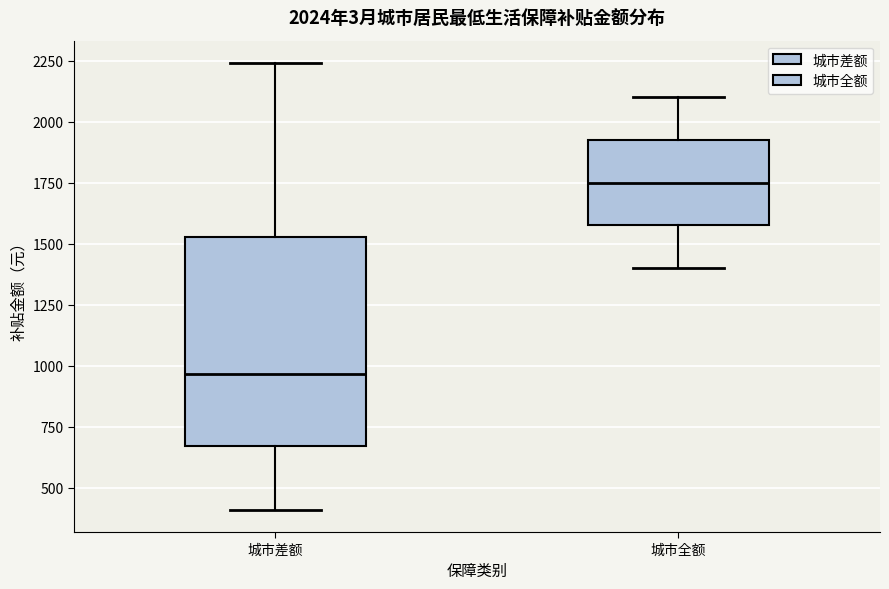

Which box is the tallest, from its lower edge to its upper edge?

城市差额